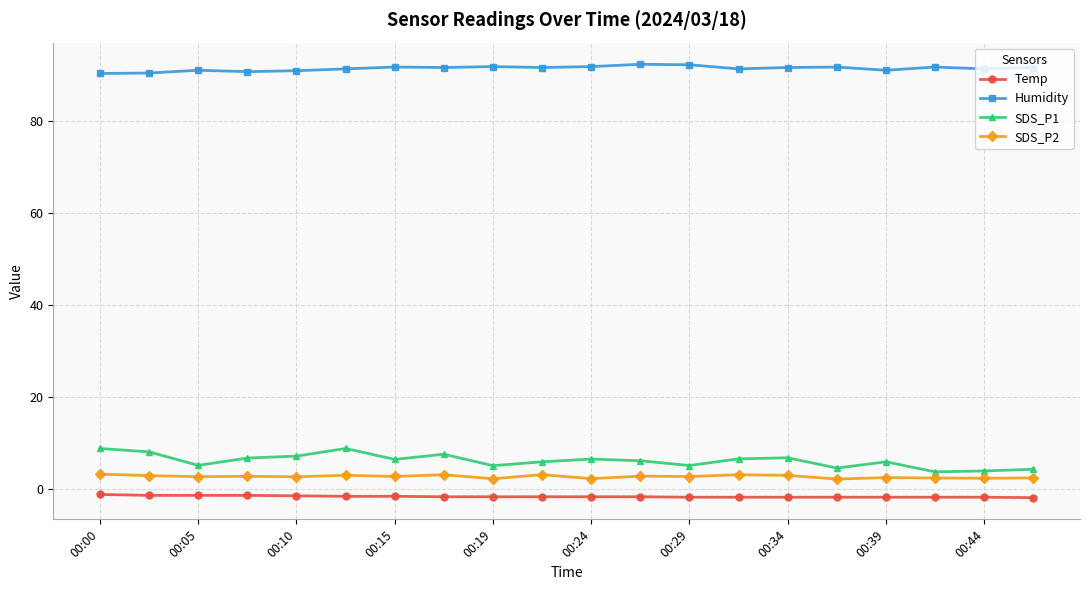

True or false: SDS_P1 and Temp intersect in this chart.

False